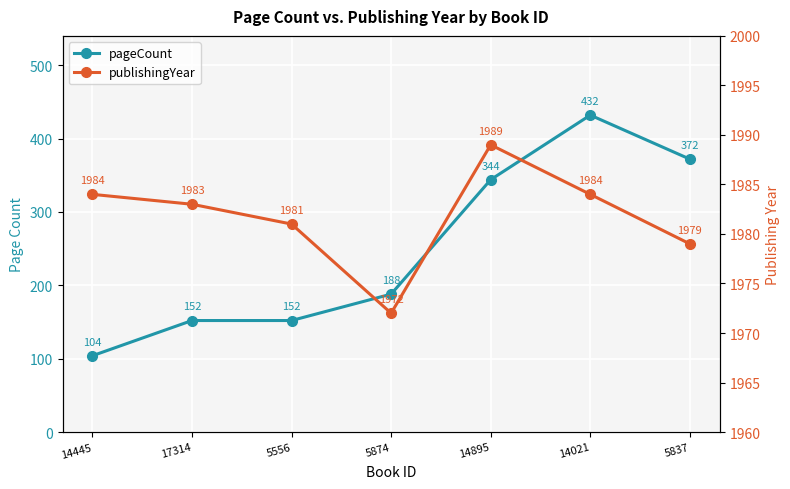

How many lines are shown in the chart?

2